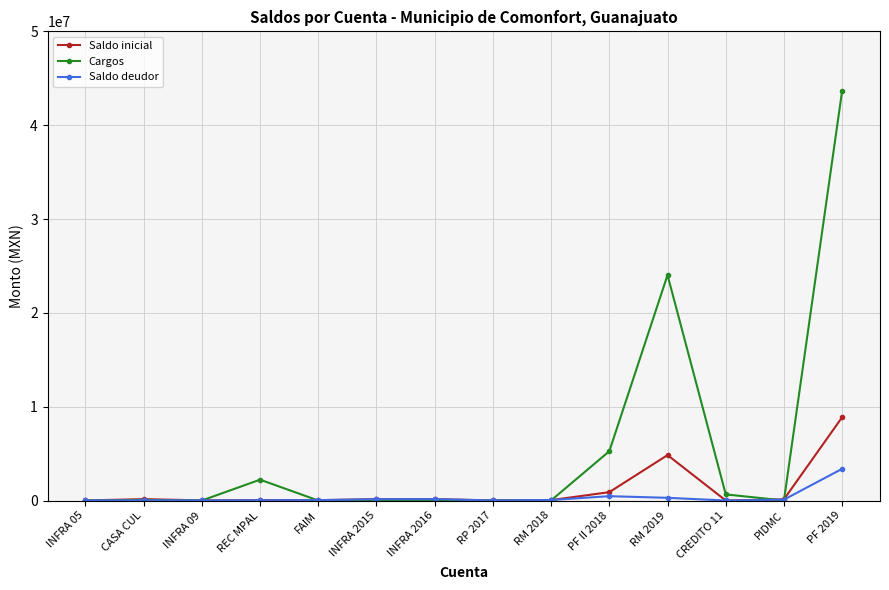

What is the maximum value shown in the chart?

43678603.6